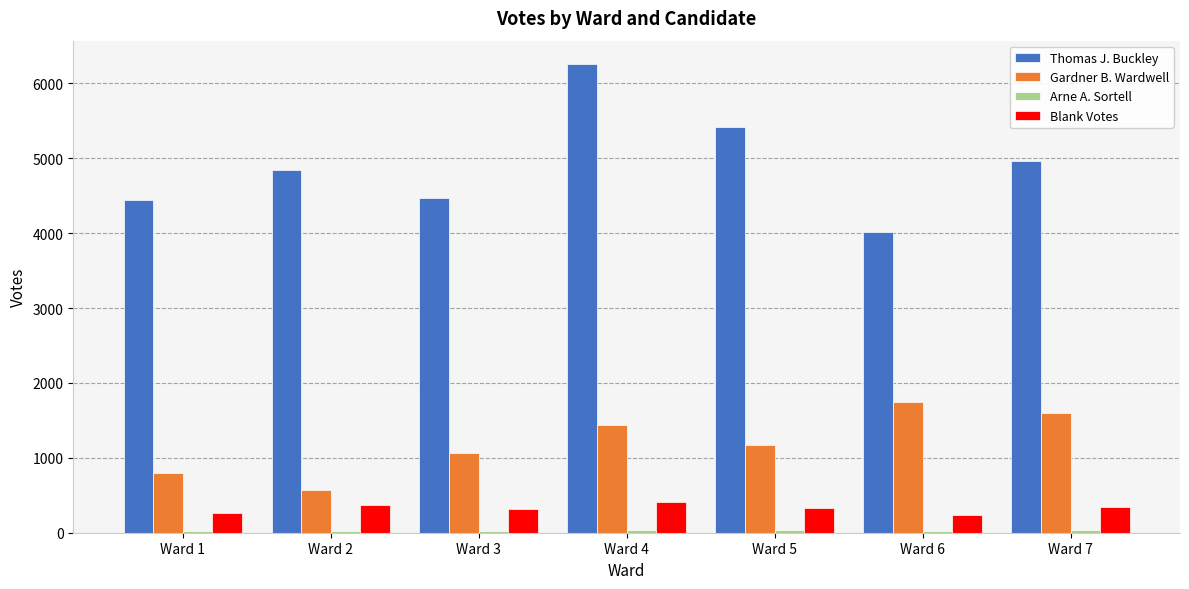

How many series are shown in this chart?

4